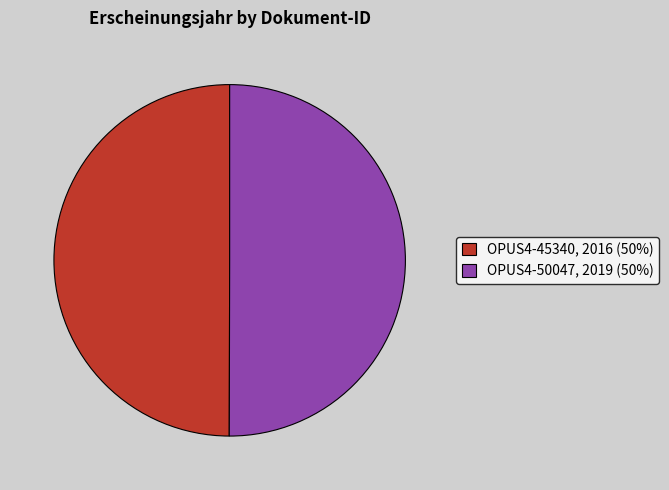

Do OPUS4-45340, 2016 (50%) and OPUS4-50047, 2019 (50%) together represent more than half of the pie?

Yes